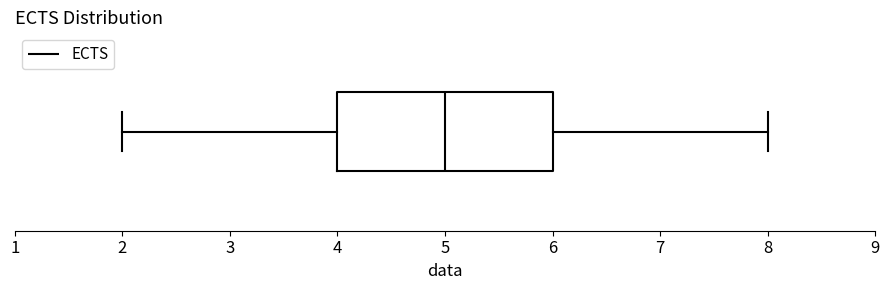

Where does the left whisker of the box end on the x-axis? The values are not printed on the chart, so give them approximately, as read against the axis.

2